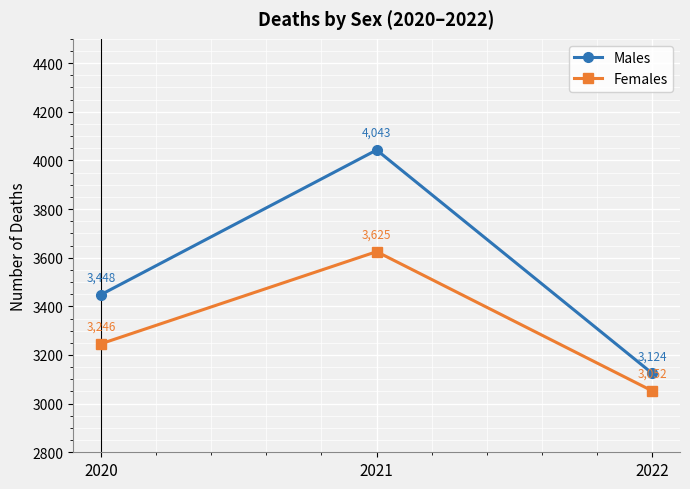

Read the Males value at 2021.

4043